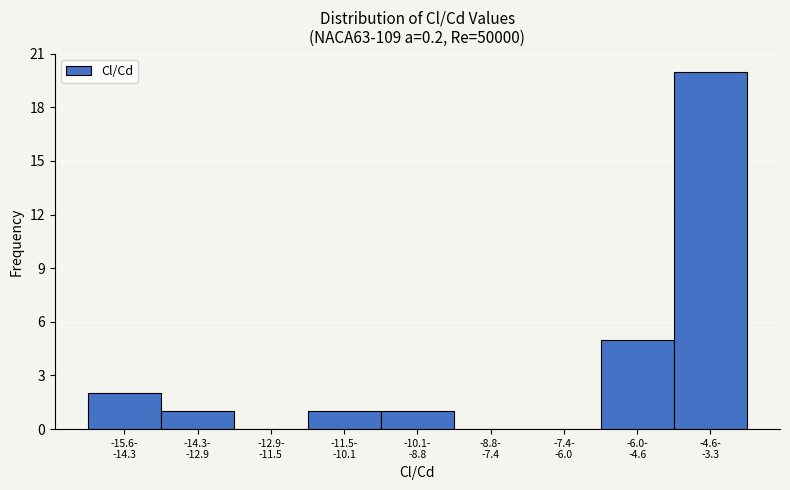

What is the sum of all values?

30